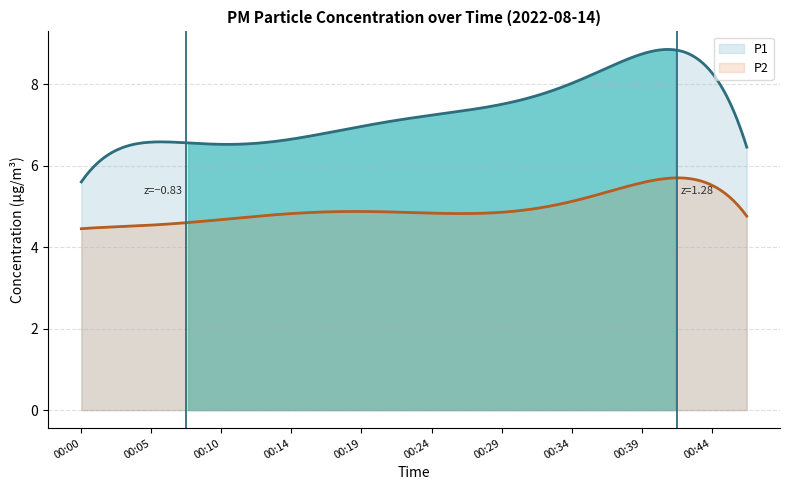

True or false: P1 and P2 intersect in this chart.

False